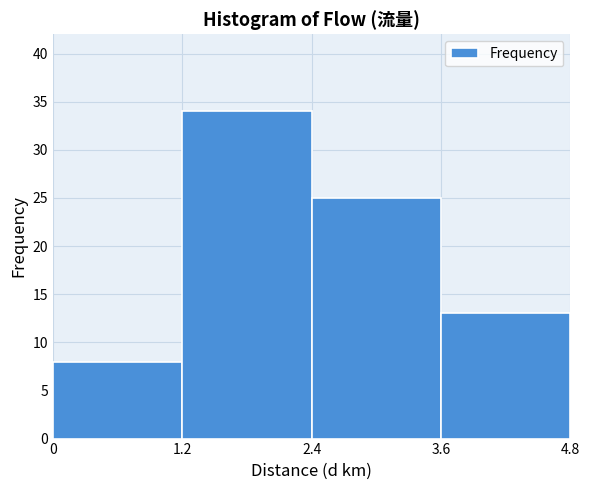

Reading left to right, transcribe this chart: for each bar, give the range it covers on the x-axis and its height. The values are not printed on the chart, so give them approximately, as read against the axis.

0 to 1.2: 8
1.2 to 2.4: 34
2.4 to 3.6: 25
3.6 to 4.8: 13